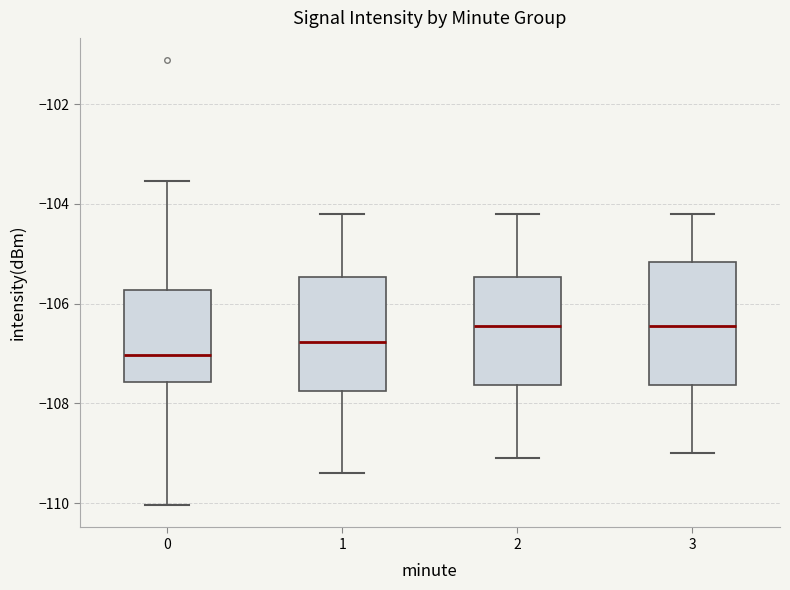

Reading left to right, transcribe this box plot: for each box, give where its median line is, the range the box spans, and where its two whiskers end, as read against the y-axis. The values are not printed on the chart, so give them approximately, as read against the axis.

0: median -107.0, box -107.6 to -105.8, whiskers -110.0 to -103.6
1: median -106.8, box -107.8 to -105.4, whiskers -109.4 to -104.2
2: median -106.4, box -107.6 to -105.4, whiskers -109.0 to -104.2
3: median -106.4, box -107.6 to -105.2, whiskers -109.0 to -104.2